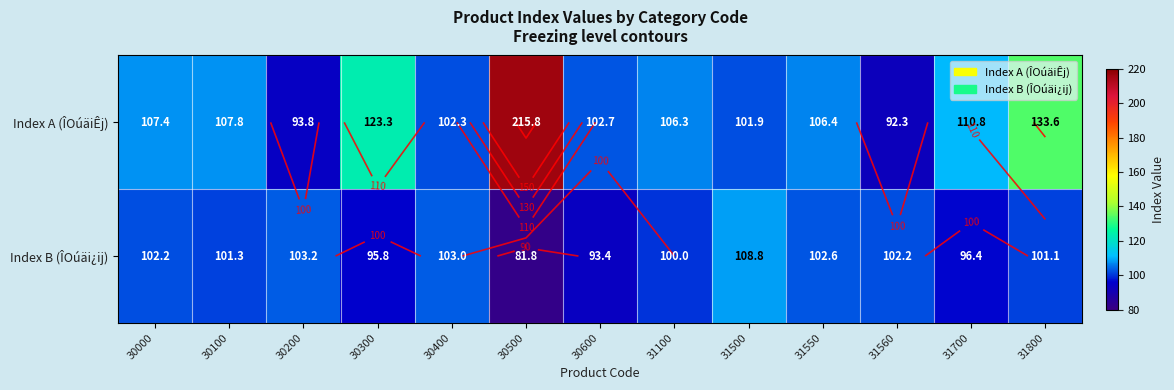

What is the total value across all series at 30300?

219.1